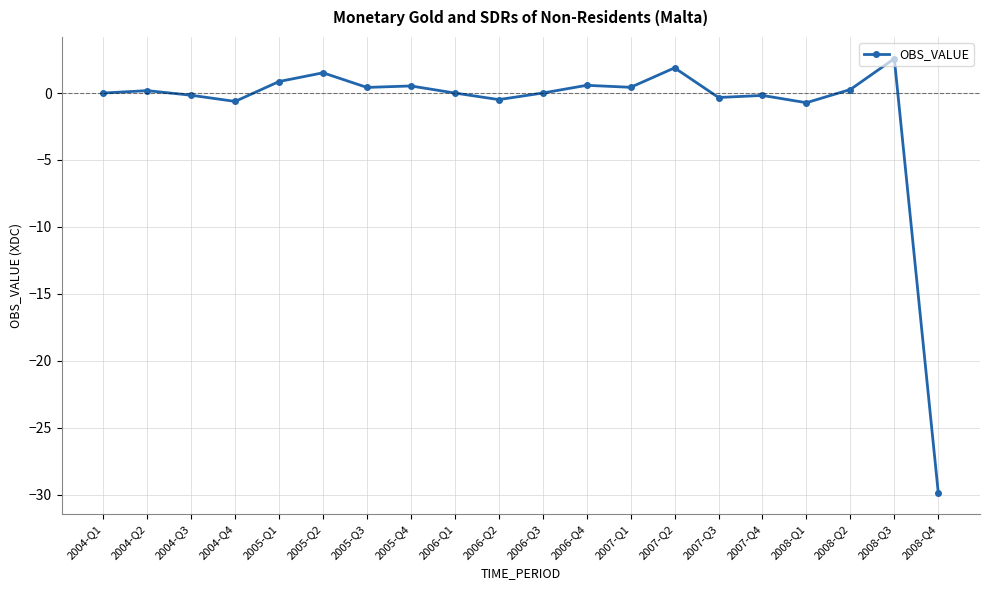

The chart shows a value of 0.3 at 2008-Q2. True or false?

True